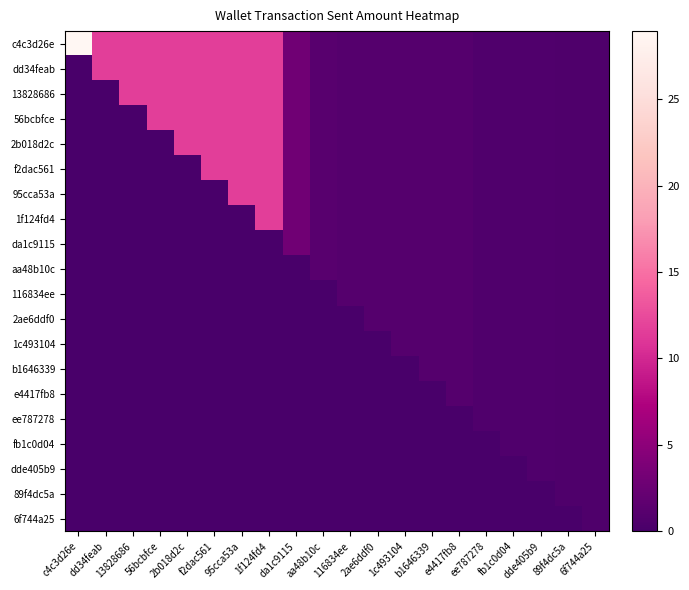

Is the value of dd34feab at c4c3d26e greater than the value of dde405b9 at dde405b9?

No